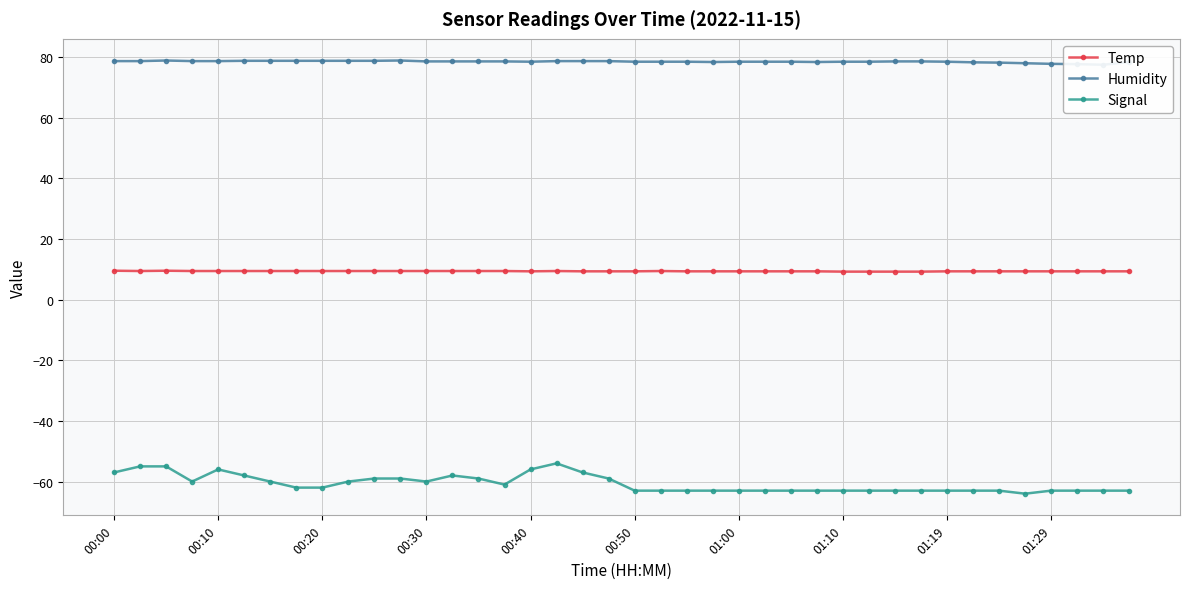

At how many categories does at least one series exceed 3?

40